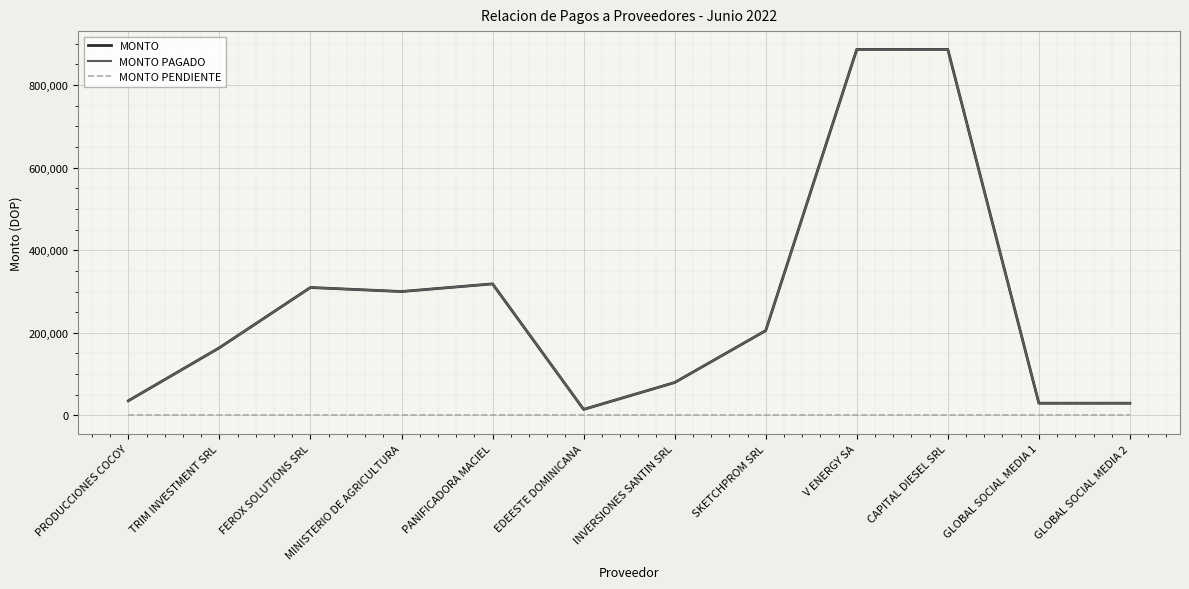

What position from the left is V ENERGY SA?

9